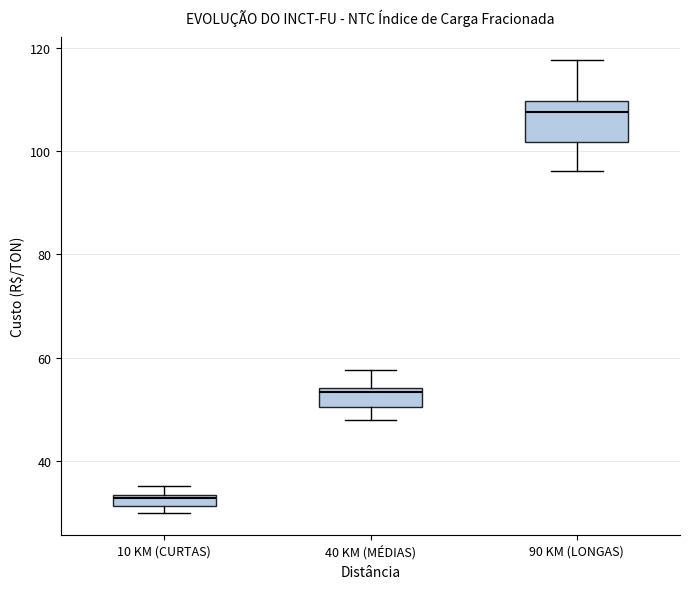

Which box has the highest median line?

90 KM (LONGAS)